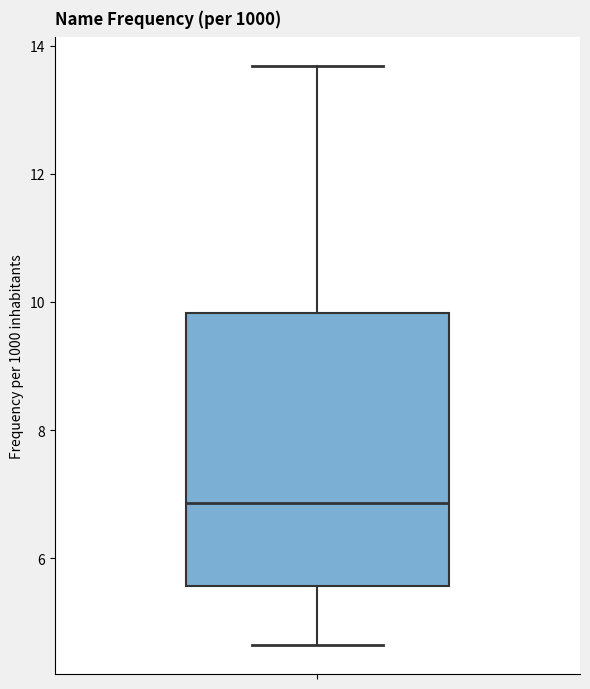

Where is the lower edge of the box on the y-axis? The values are not printed on the chart, so give them approximately, as read against the axis.

5.6